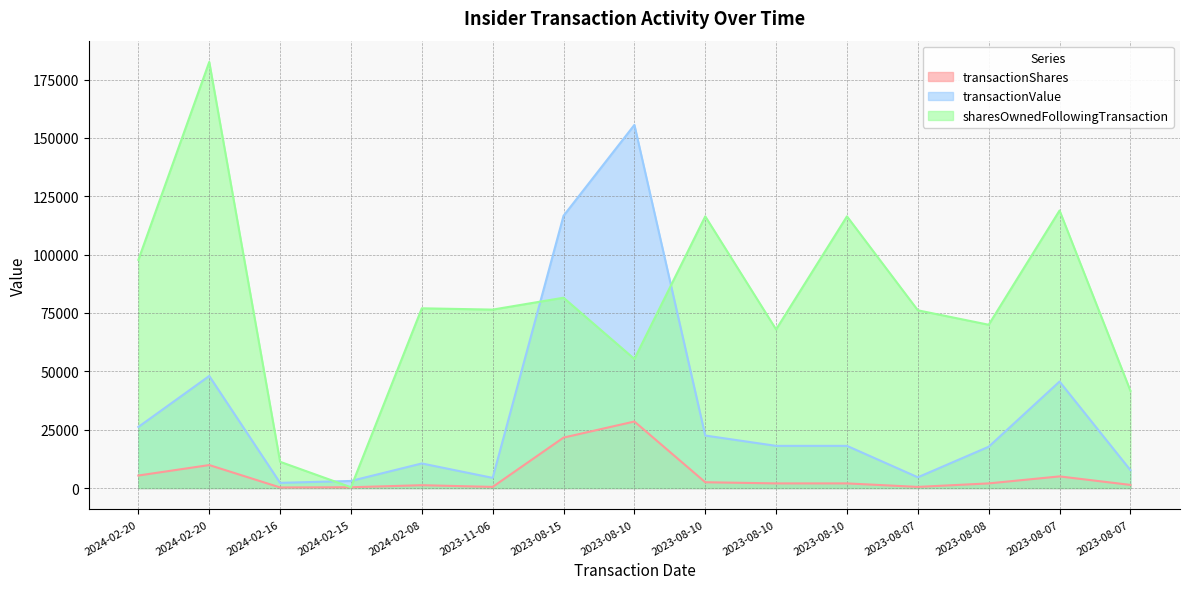

How many times do sharesOwnedFollowingTransaction and transactionValue cross each other?

4